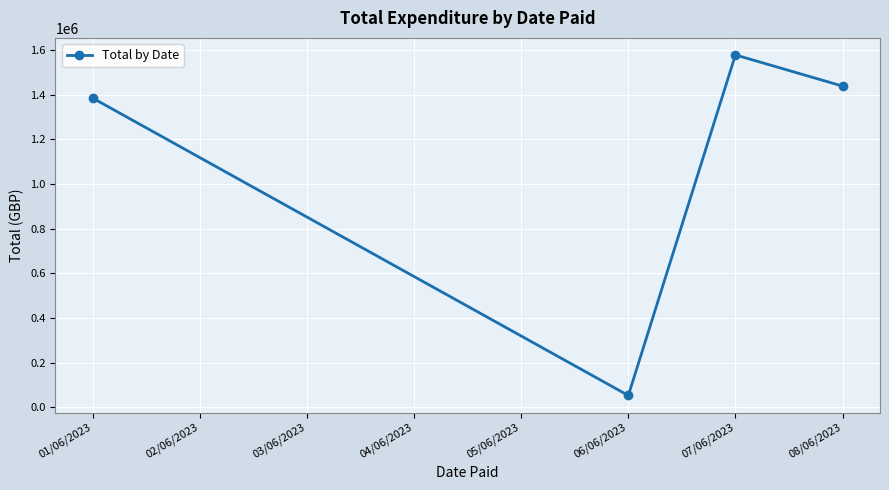

What is the ratio of the value at 01/06/2023 to the value at 06/06/2023?

26.1